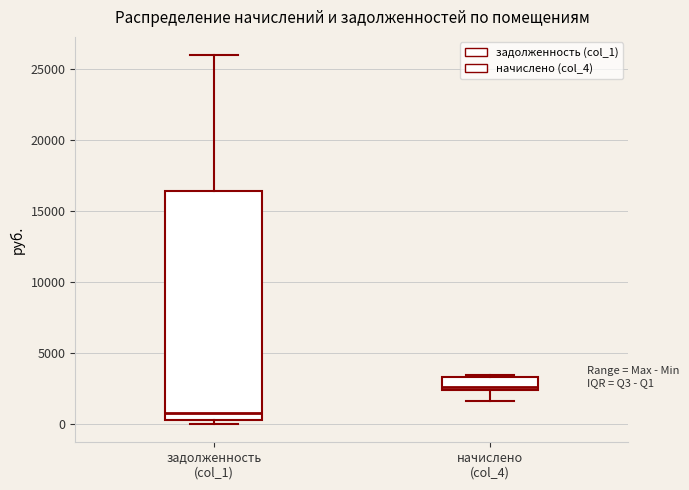

Reading left to right, transcribe this box plot: for each box, give where its median line is, the range the box spans, and where its two whiskers end, as read against the y-axis. The values are not printed on the chart, so give them approximately, as read against the axis.

задолженность (col_1): median 1000, box 500 to 16500, whiskers 0 to 26000
начислено (col_4): median 2500 (just above the box's lower edge), box 2500 to 3500, whiskers 1500 to 3500